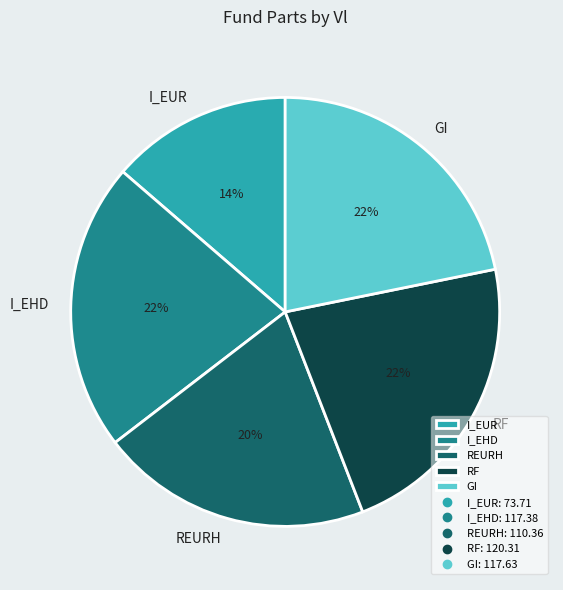

To the nearest percent, what is the combined percentage of GI and I_EHD?

44%